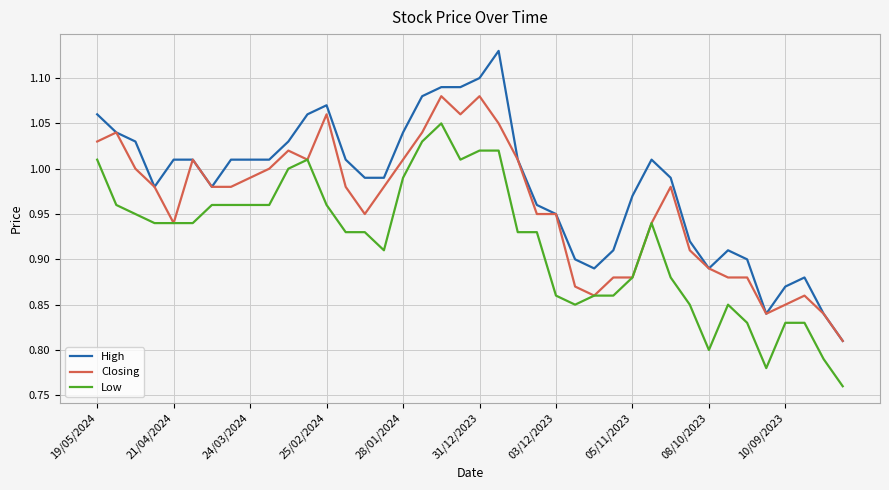

Which series has the largest range (max minus min)?

High